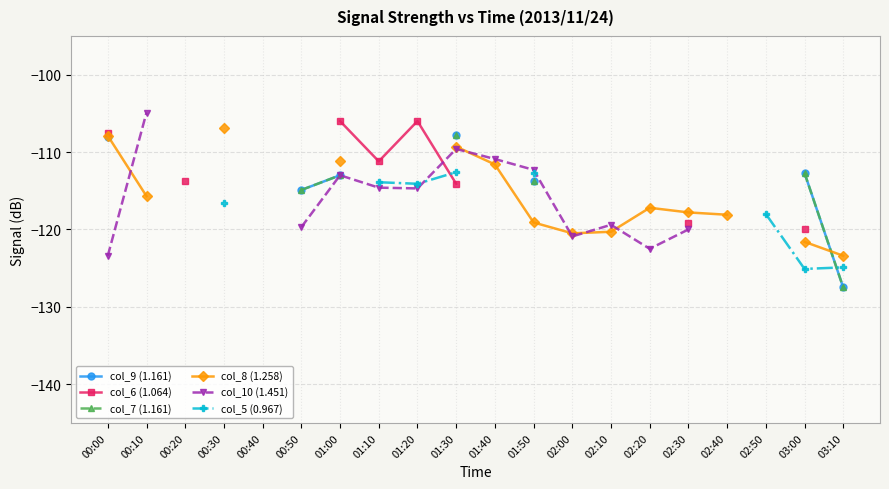

What is the greatest value displayed?

-104.9